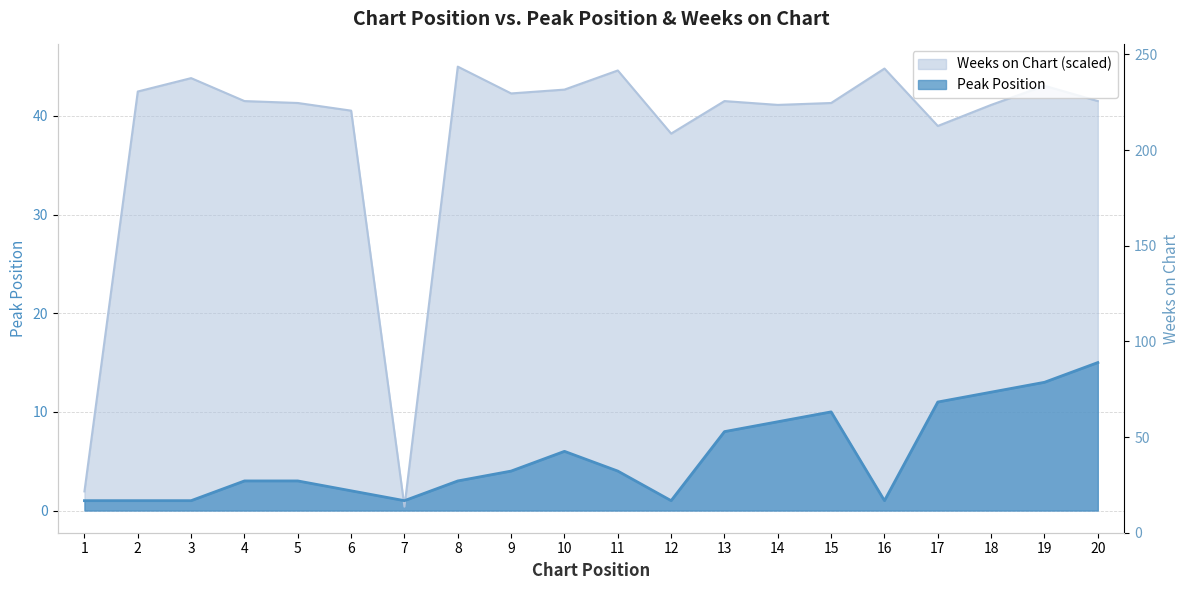

Which category has the lowest value across all series?

7